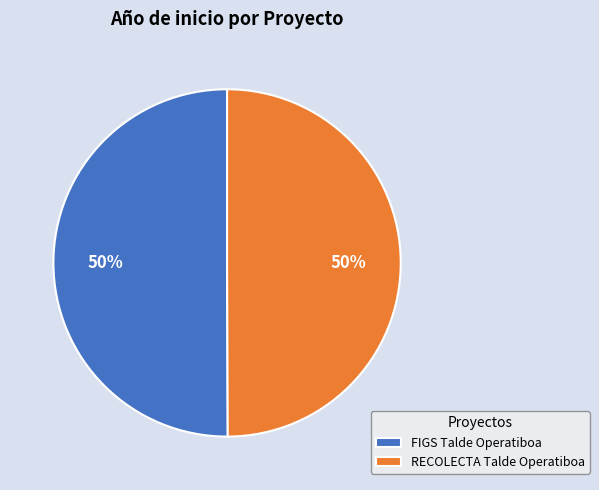

Combined, do FIGS Talde Operatiboa and RECOLECTA Talde Operatiboa account for over 50%?

Yes